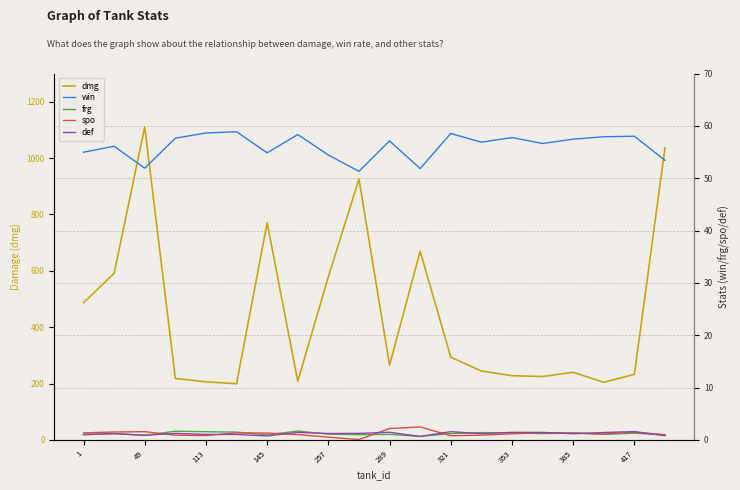

True or false: spo has a value of 0.6 at 17.

False